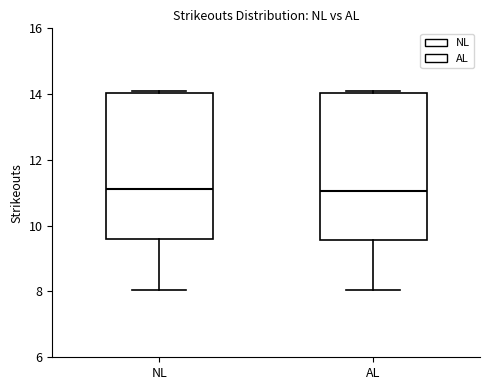

Reading left to right, read every box against the y-axis: the position of its median line, the range the box covers, and the ends of its whiskers. The values are not printed on the chart, so give them approximately, as read against the axis.

NL: median 11.2, box 9.6 to 14.0, whiskers 8.0 to 14.0
AL: median 11.0, box 9.6 to 14.0, whiskers 8.0 to 14.0 (just above the box's upper edge)